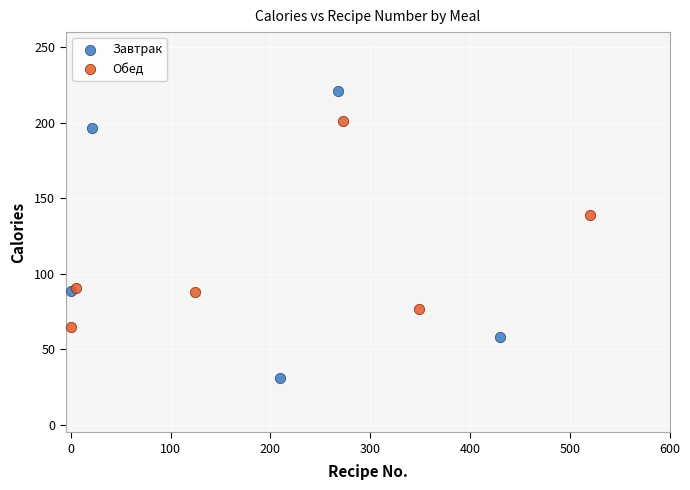

Which series reaches the minimum Y coordinate?

Завтрак